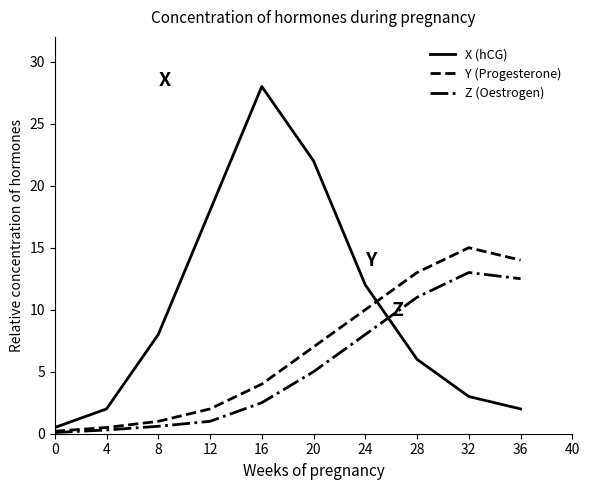

What is the highest value of the Y (Progesterone) series?

15.0